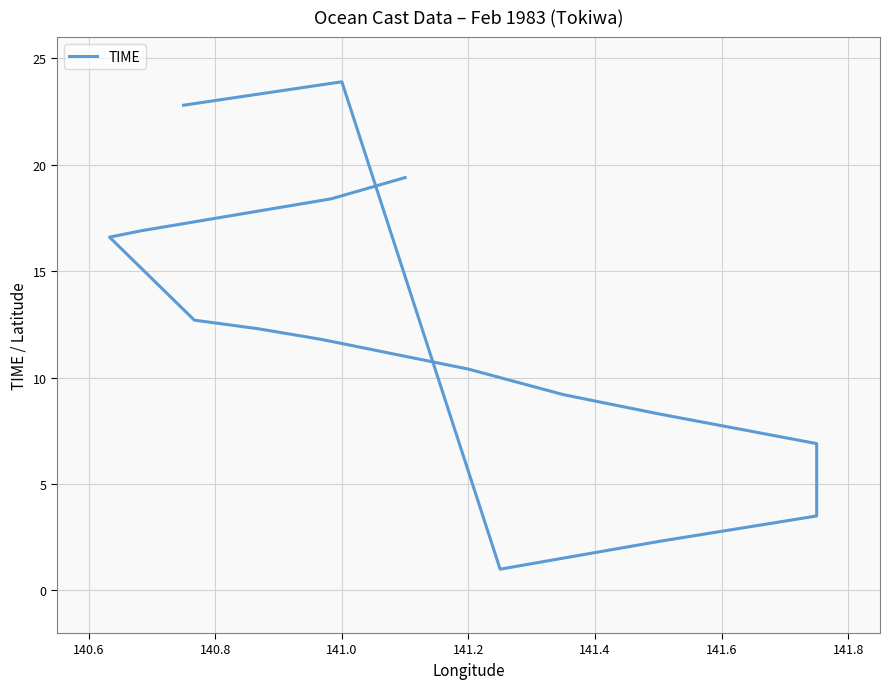

What is the value of the 3rd point from the left?

1.0